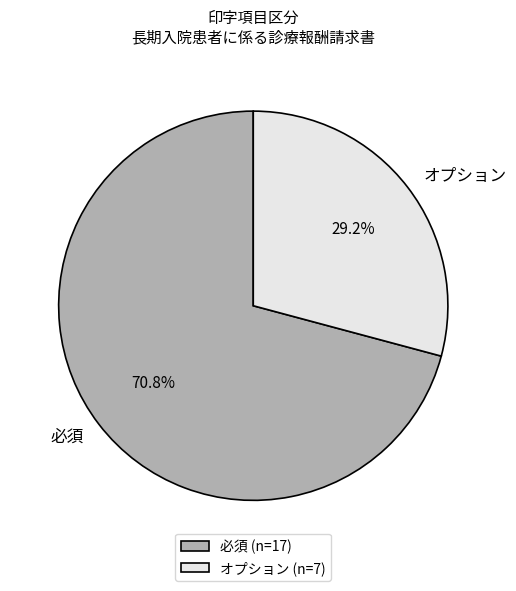

What is the majority slice?

必須 (n=17)